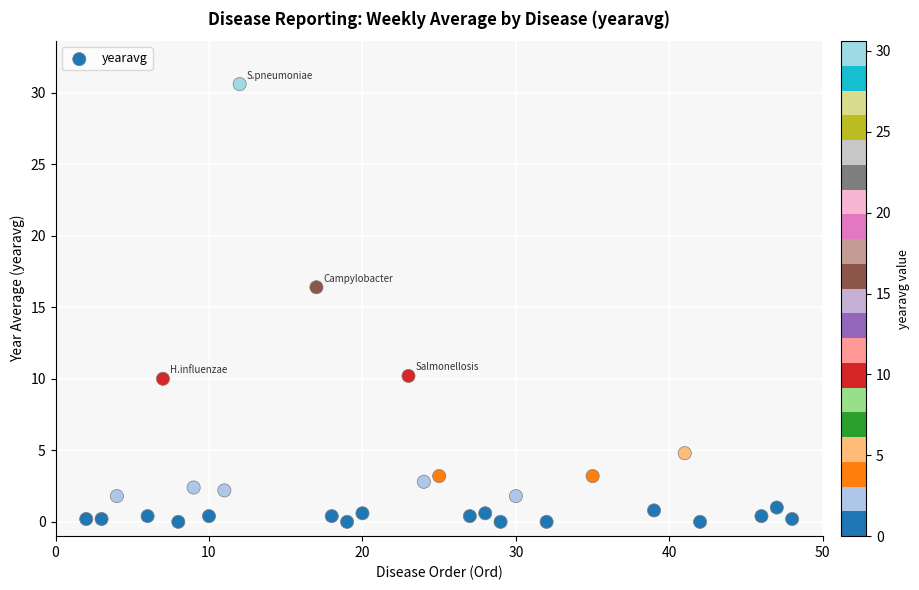

What Y value in the scatter plot is closest to 15?

16.4